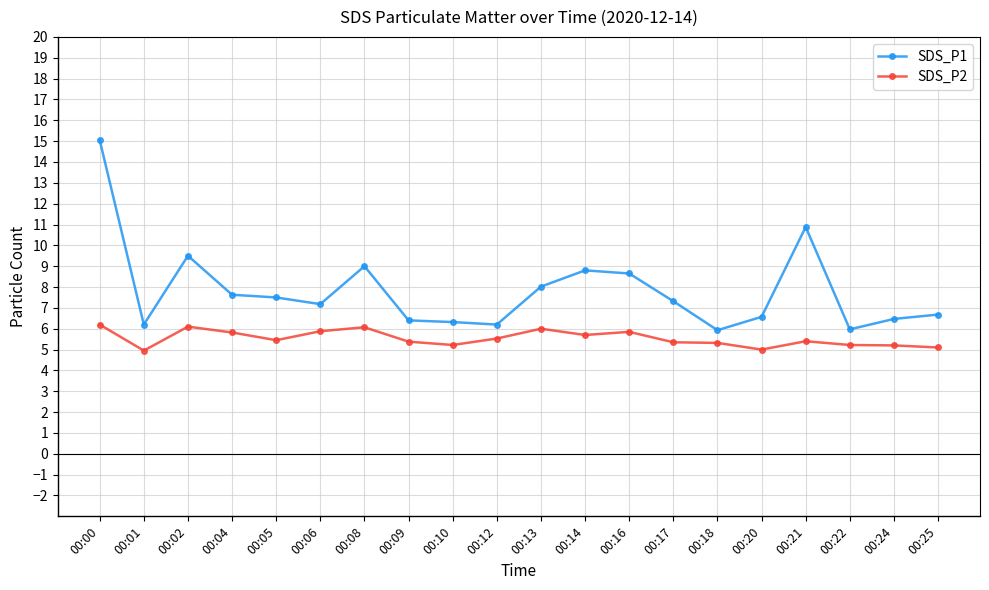

At which label does SDS_P1 reach its peak?

00:00